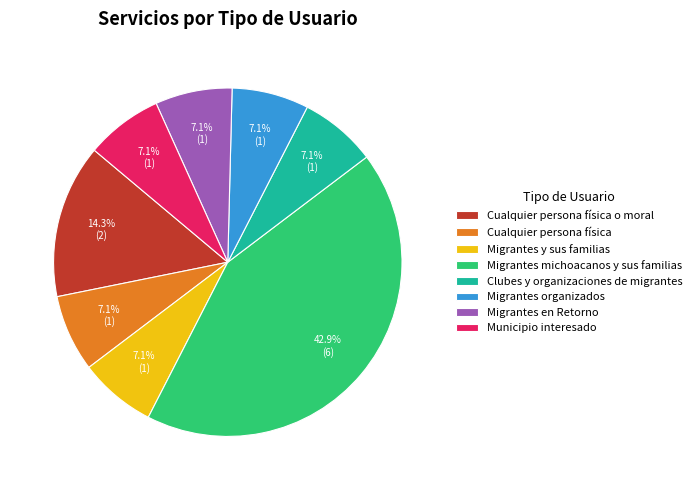

Does Migrantes michoacanos y sus familias represent more than half of the total?

No